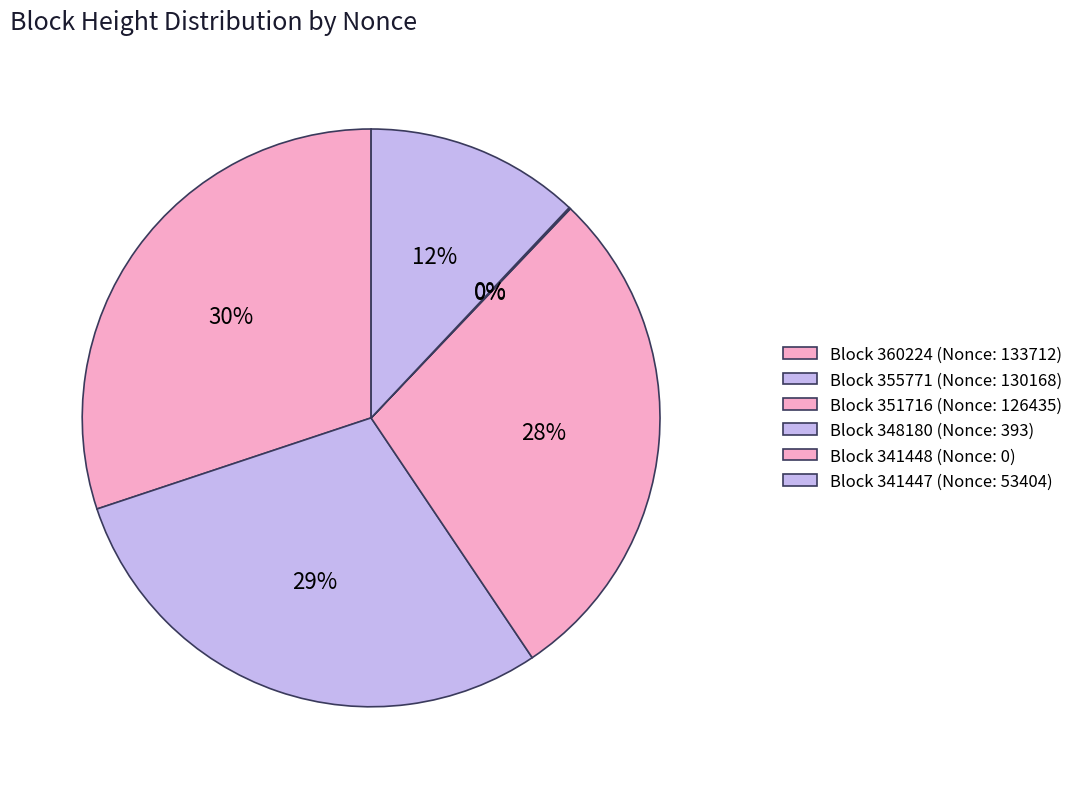

What is the total percentage of 341448 and 355771?

29.3%